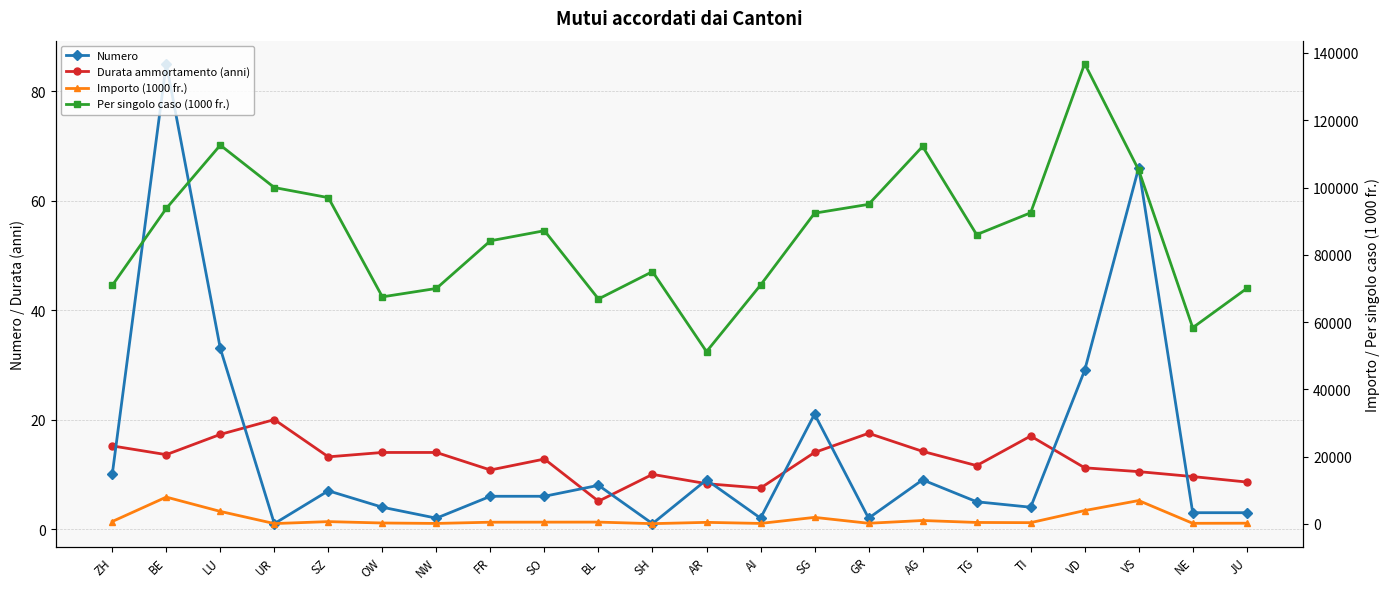

At which label does Per singolo caso (1000 fr.) first exceed 87167?

BE